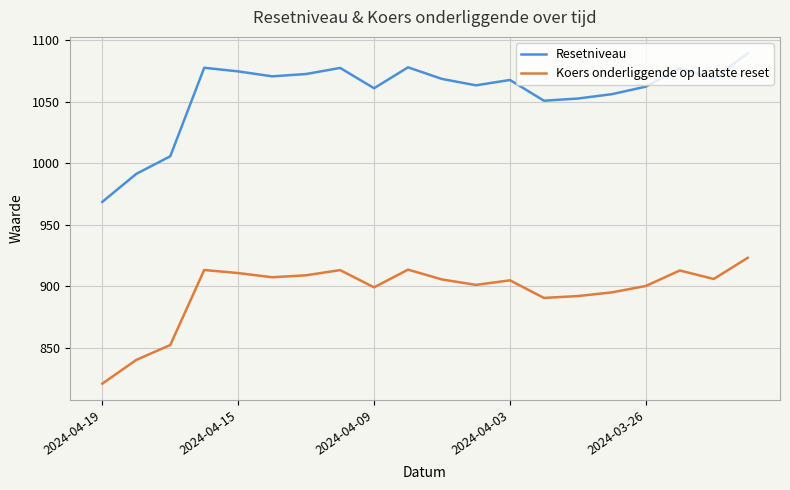

Which series has the widest spread of values?

Resetniveau